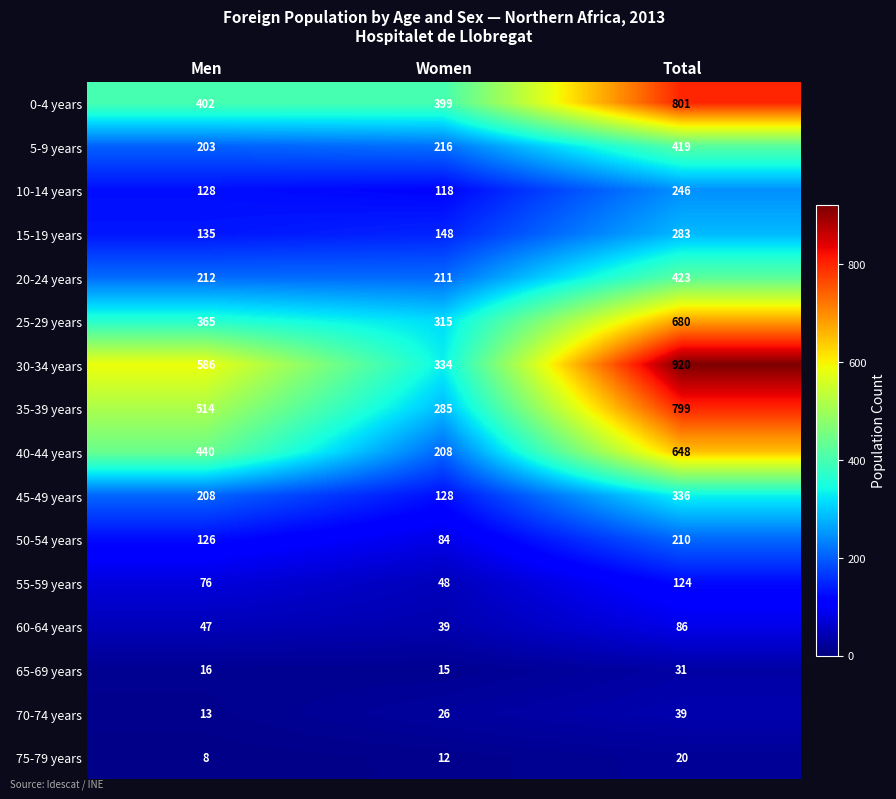

List the labels in order of 5-9 years value, smallest first.

Men, Women, Total